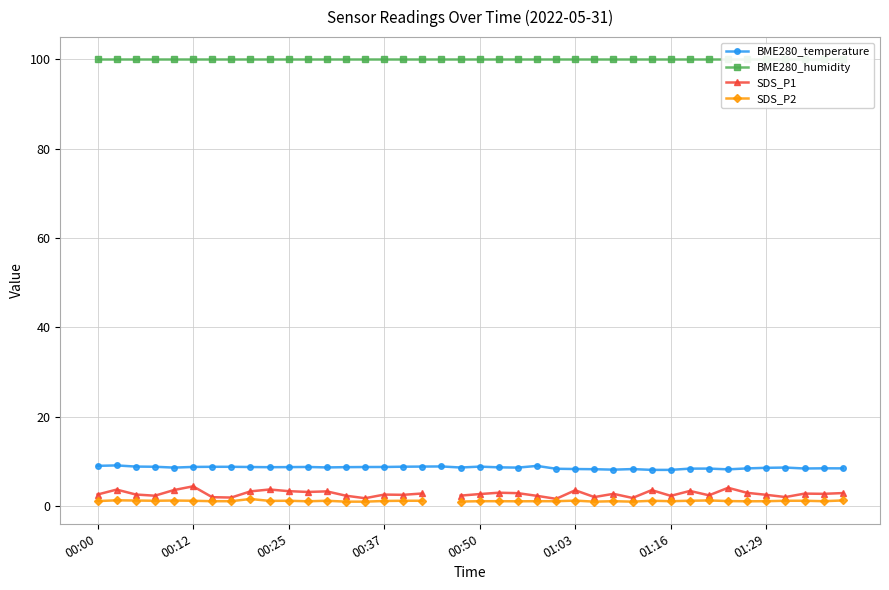

What is the total value across all series at 16?

112.5